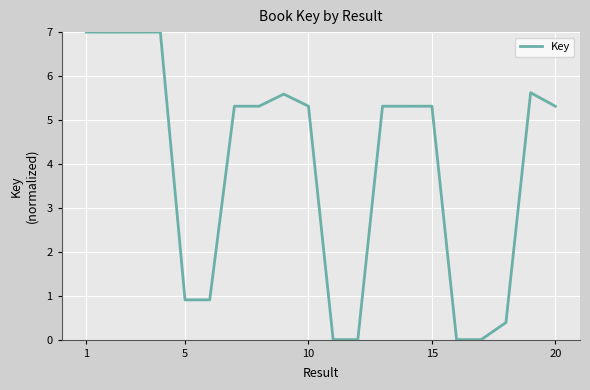

What is the greatest value displayed?

7.0